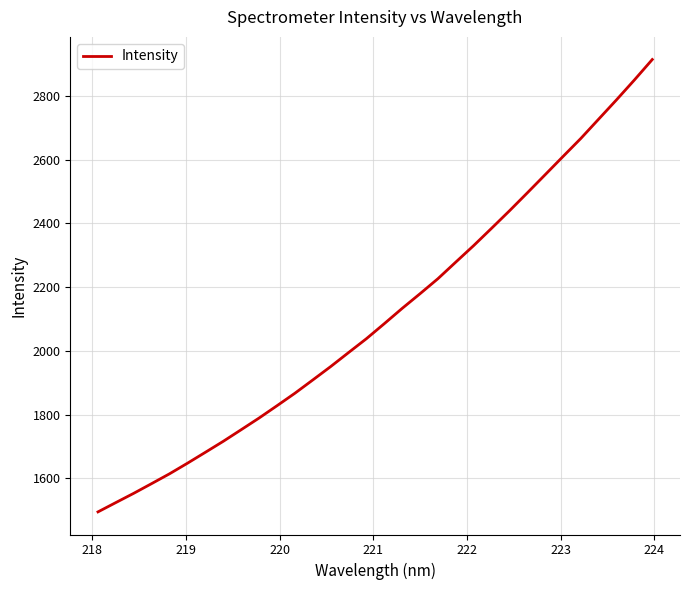

What is the maximum value shown in the chart?

2914.4